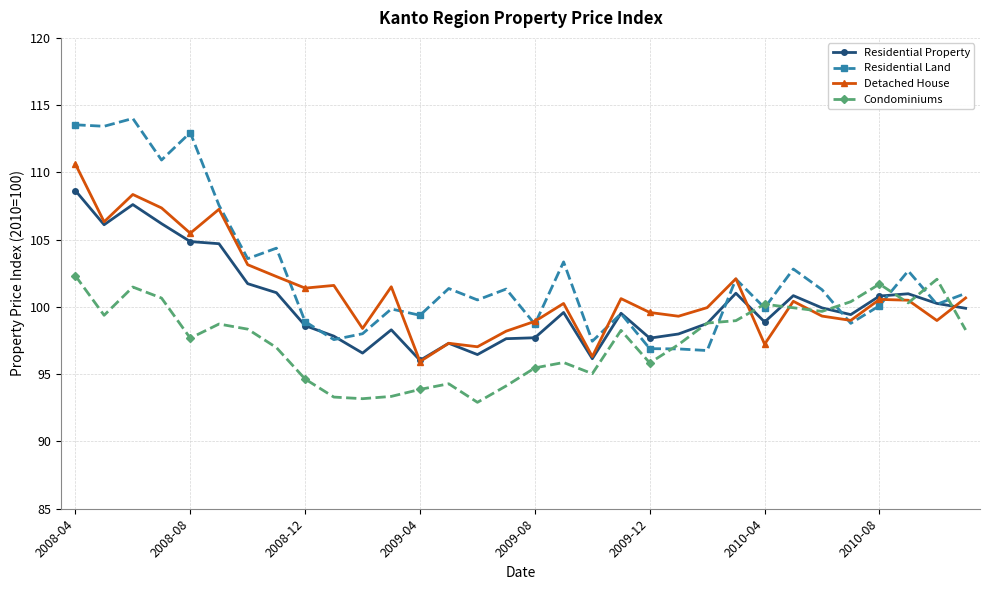

Rank the series by their maximum value, from lowest to highest.

Condominiums, Residential Property, Detached House, Residential Land